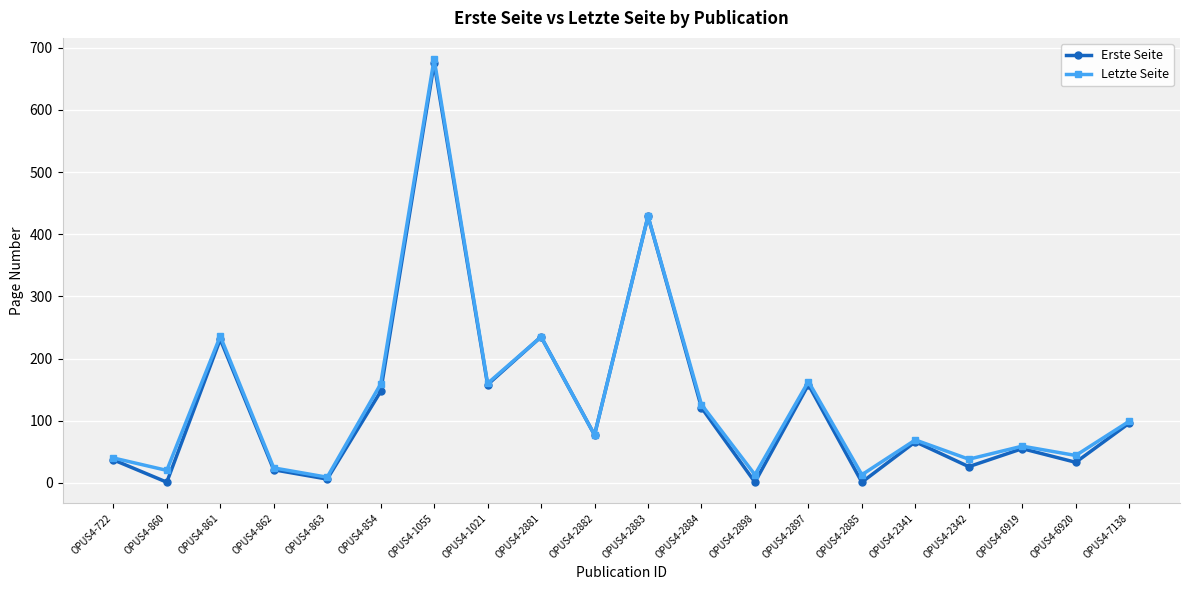

What is the highest value of the Letzte Seite series?

682